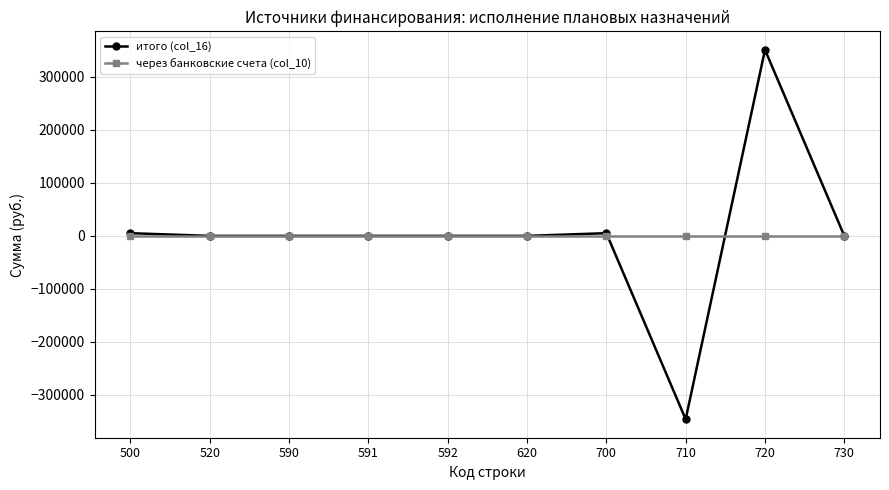

At which category is the sum across all series the highest?

720